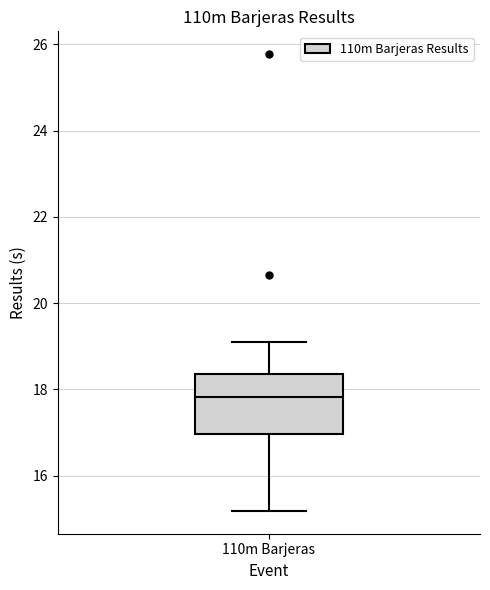

Read this box plot against the y-axis: the position of the median line, the range covered by the box, and the ends of both whiskers. The values are not printed on the chart, so give them approximately, as read against the axis.

median 17.8, box 17.0 to 18.4, whiskers 15.2 to 19.0